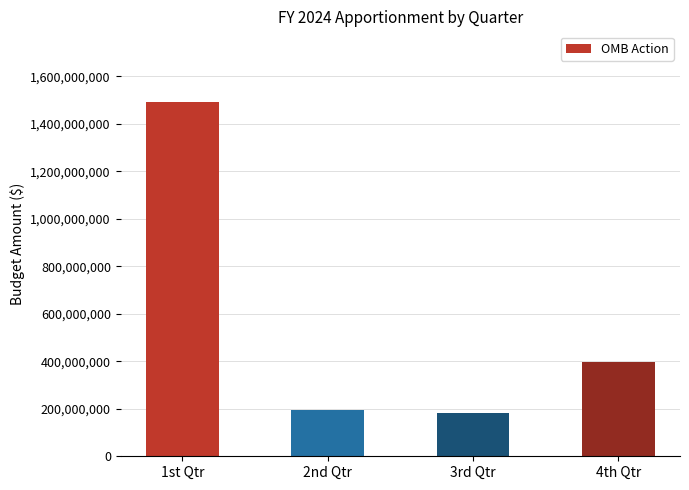

True or false: the data shows 194230703 at 2nd Qtr.

True